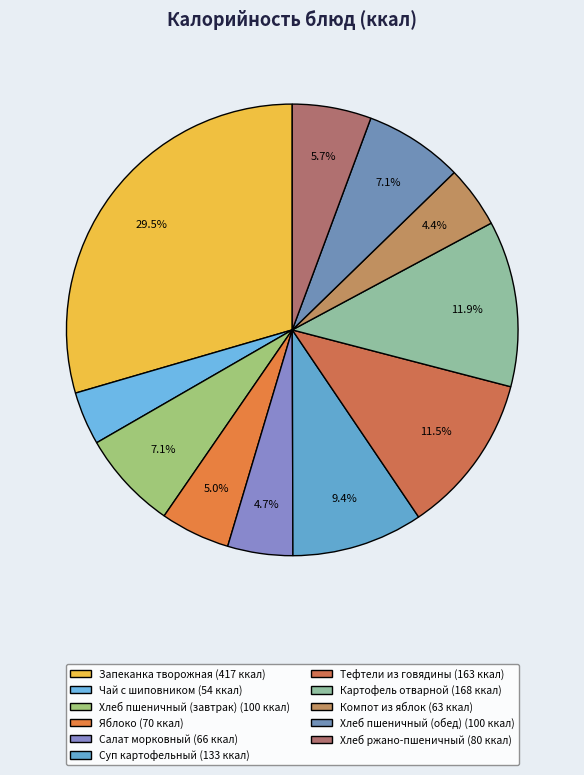

Which category has the biggest portion of the pie?

Запеканка творожная